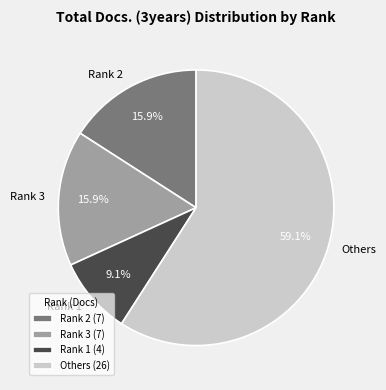

How much of the chart is everything except Rank 3?

84.1%